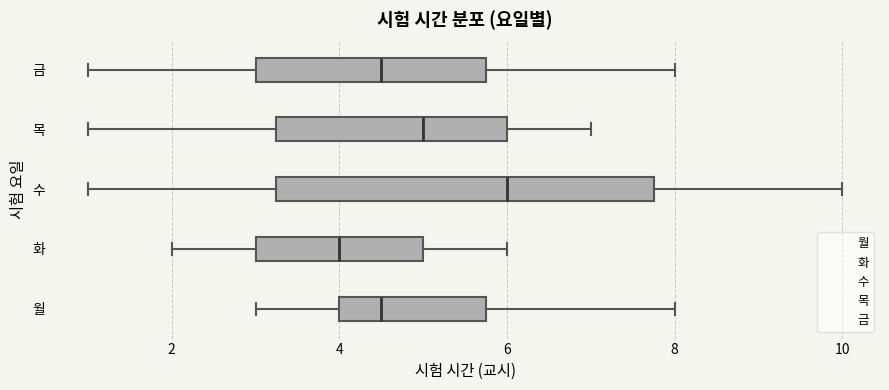

Which box is the widest, from its left edge to its right edge?

수